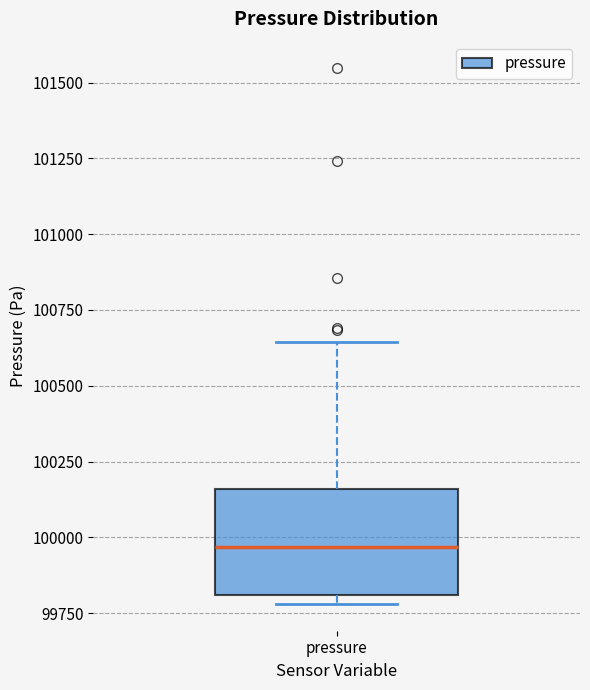

Where is the lower edge of the box for pressure on the y-axis? The values are not printed on the chart, so give them approximately, as read against the axis.

99800